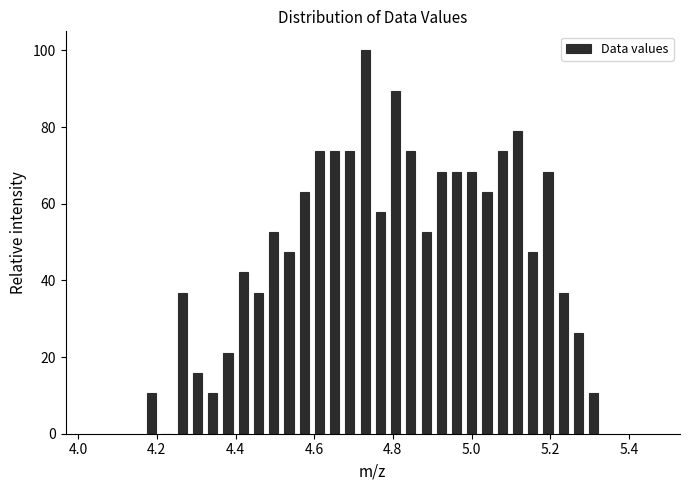

Around what value on the x-axis is the tallest bar? Give the approximate position of its centre, as read against the axis.

4.72